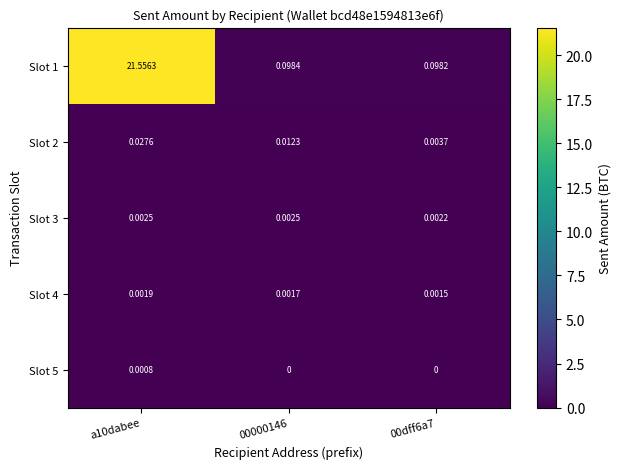

Is the value of Slot 2 at a10dabee greater than the value of Slot 5 at 00dff6a7?

Yes